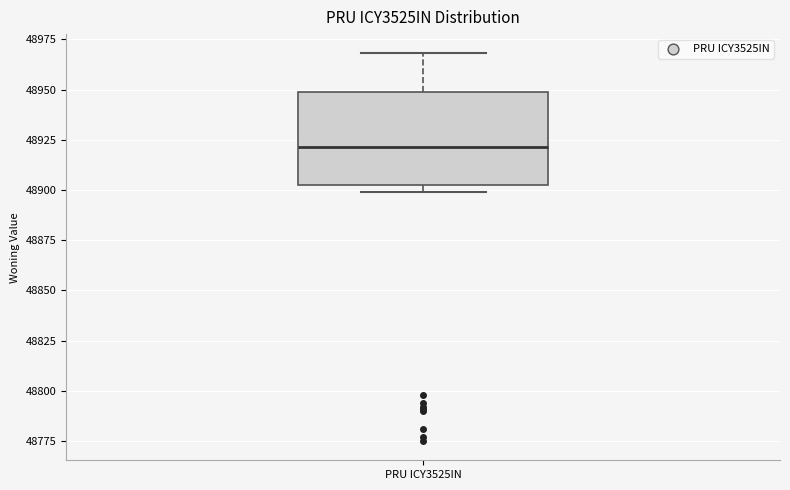

Where is the upper edge of the box for PRU ICY3525IN on the y-axis? The values are not printed on the chart, so give them approximately, as read against the axis.

48950